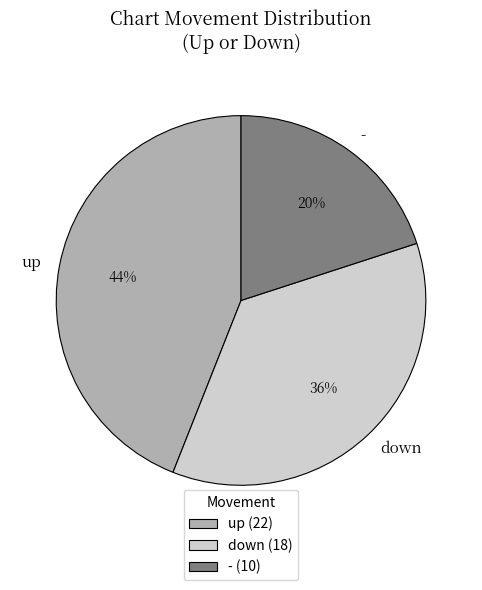

To the nearest percent, what is the difference between the up and - slice percentages?

24%